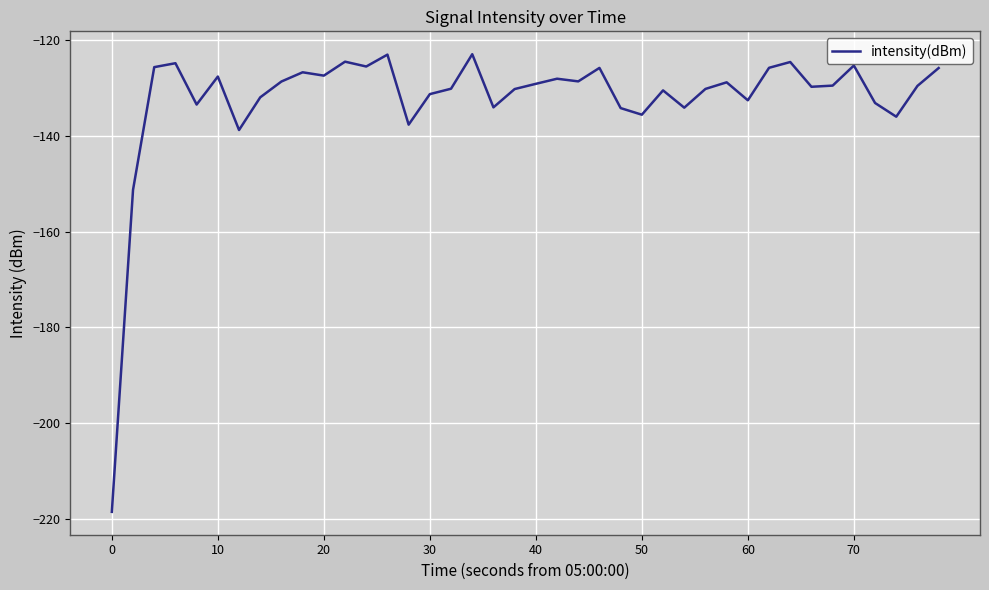

How many lines are shown in the chart?

1